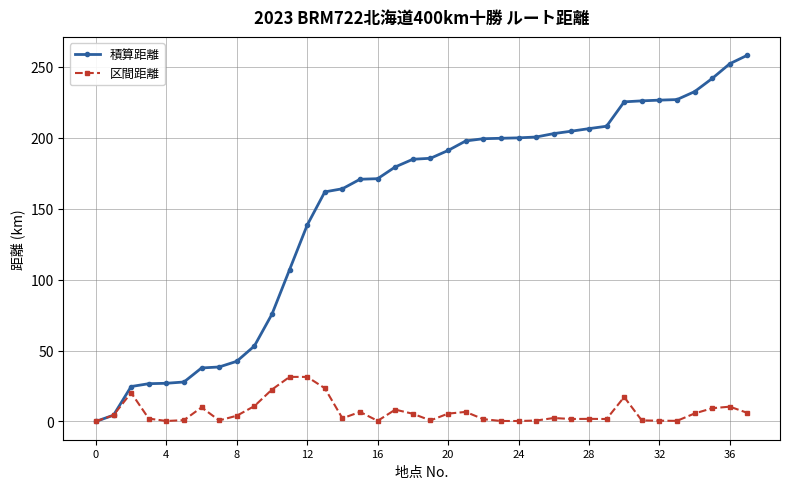

Does the chart display data point markers on the line(s)?

Yes